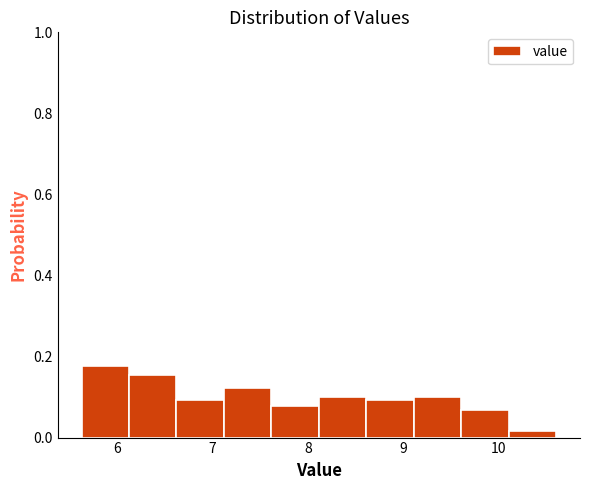

Reading left to right, list every bar in this chart as the range it spans on the x-axis followed by its height. Neither the bar edges nor the heights are printed on the chart, so give them approximately, as read against the axes.

5.6 to 6.1: 0.18
6.1 to 6.6: 0.16
6.6 to 7.1: 0.10
7.1 to 7.6: 0.12
7.6 to 8.1: 0.08
8.1 to 8.6: 0.10
8.6 to 9.1: 0.10
9.1 to 9.6: 0.10
9.6 to 10.1: 0.06
10.1 to 10.6: under 0.02